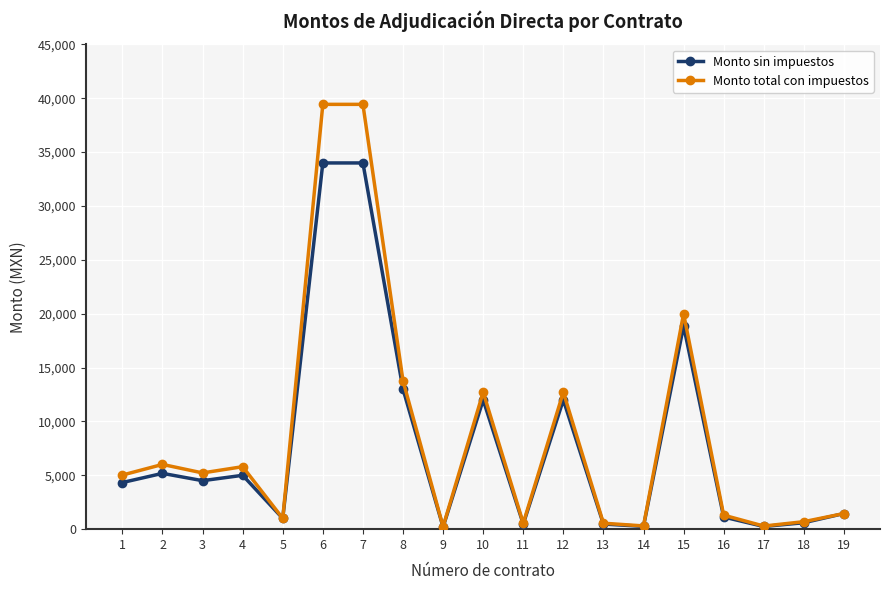

List the series in order of their overall mean, highest first.

Monto total con impuestos, Monto sin impuestos